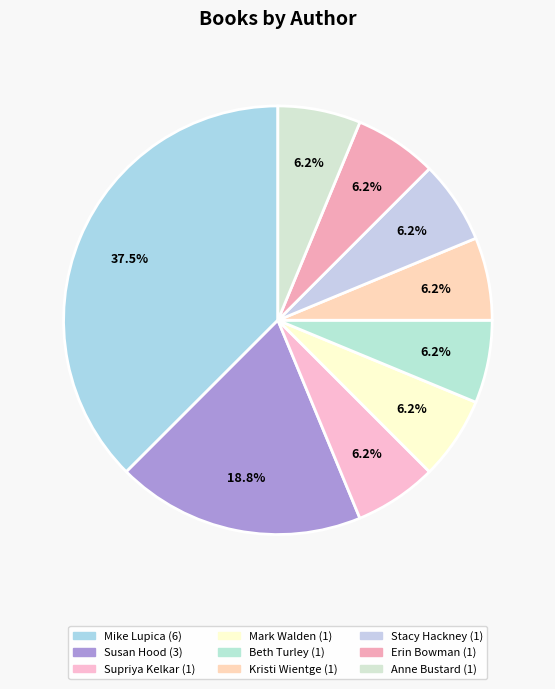

Which slice is the largest?

Mike Lupica (434097269)